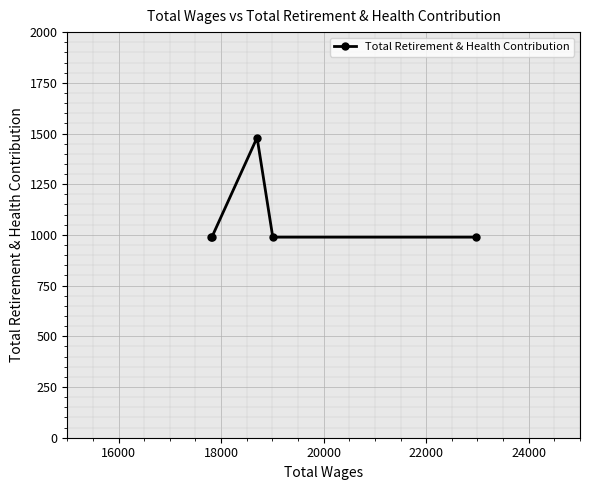

What is the average value?

1087